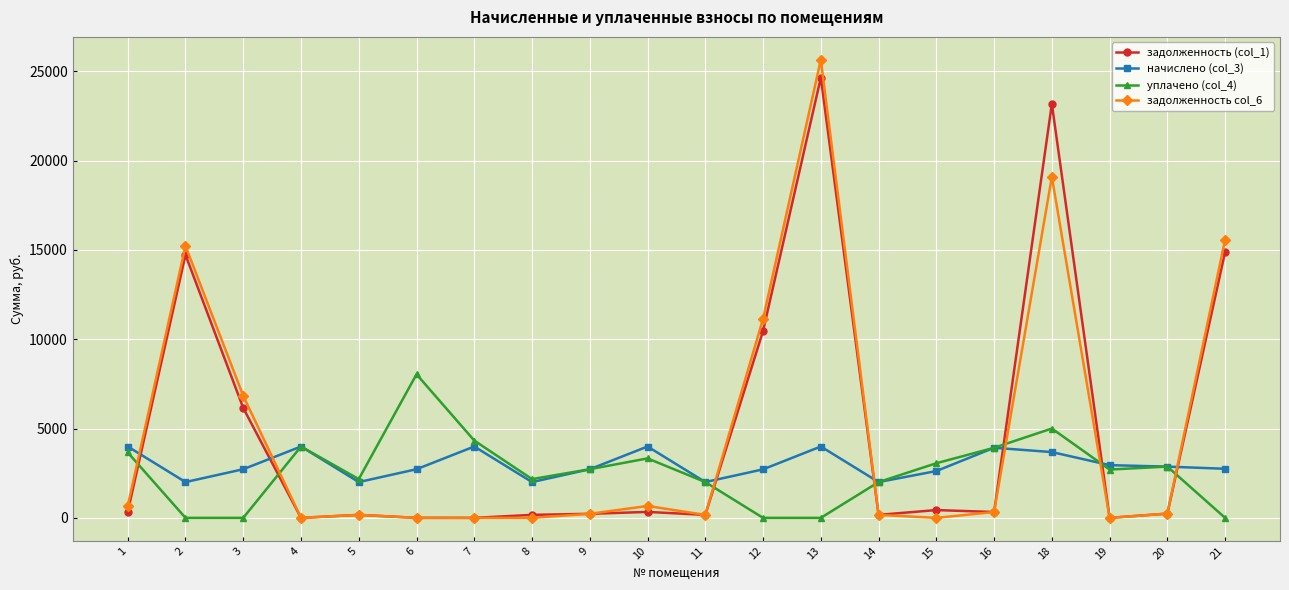

What is the maximum value shown in the chart?

25641.4